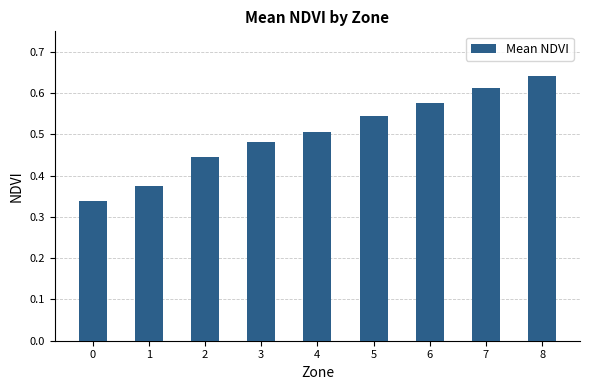

Are the bars grouped side by side (vs. stacked)?

No